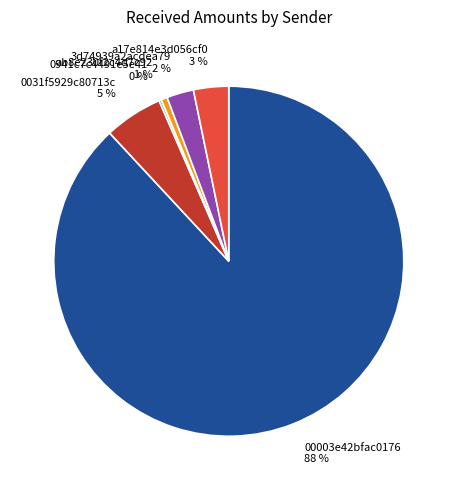

Is the sum of a17e814e3d056cf0 3 % and ab8e230f2c4d7c92 1 % greater than half?

No